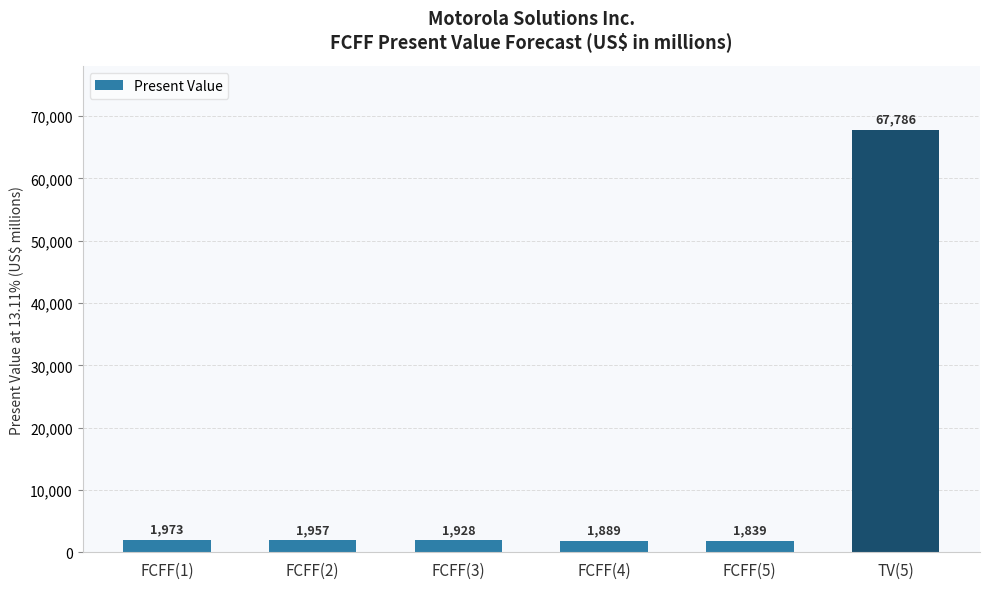

List the labels in order of value, largest first.

TV(5), FCFF(1), FCFF(2), FCFF(3), FCFF(4), FCFF(5)